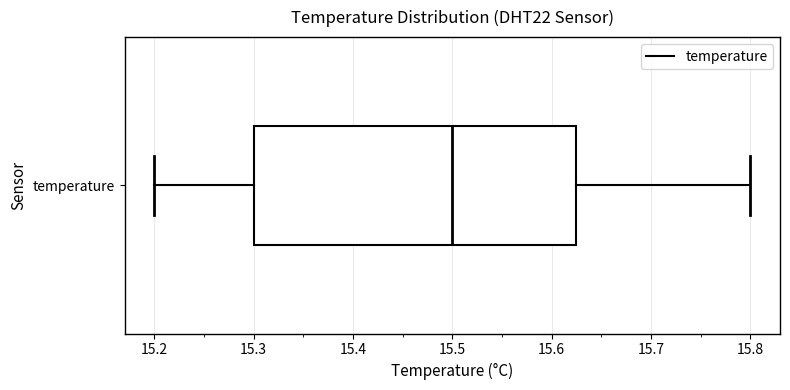

Transcribe this box plot: give where the median line is, the range the box spans, and where the two whiskers end, as read against the x-axis. The values are not printed on the chart, so give them approximately, as read against the axis.

median 15.50, box 15.30 to 15.63, whiskers 15.20 to 15.80